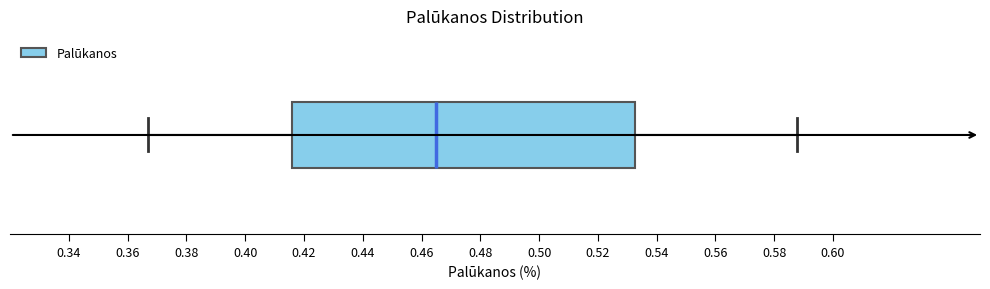

Read this box plot against the x-axis: the position of the median line, the range covered by the box, and the ends of both whiskers. The values are not printed on the chart, so give them approximately, as read against the axis.

median 0.464, box 0.416 to 0.532, whiskers 0.366 to 0.588